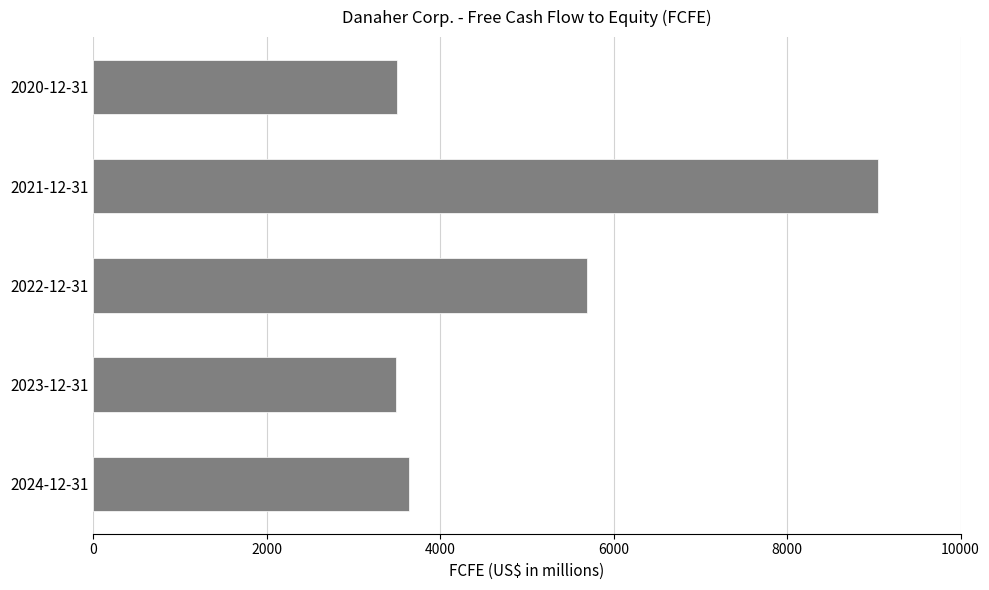

What is the change in value from 2021-12-31 to 2020-12-31?

-5544